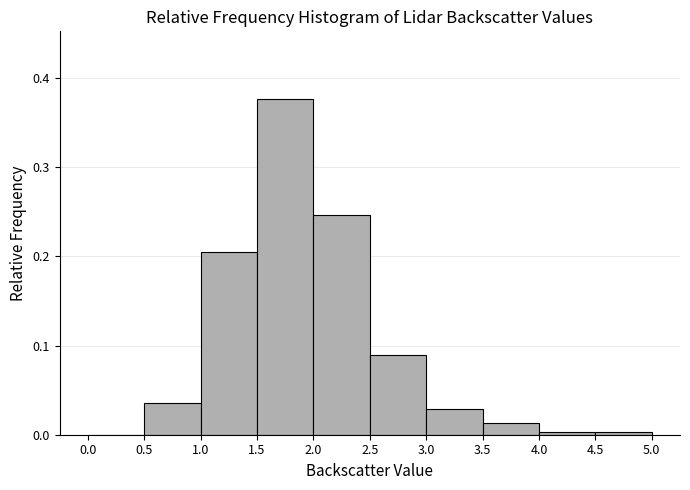

What is the height of the bar covering 3.5 to 4.0 on the x-axis? The values are not printed on the chart, so give them approximately, as read against the axis.

0.01